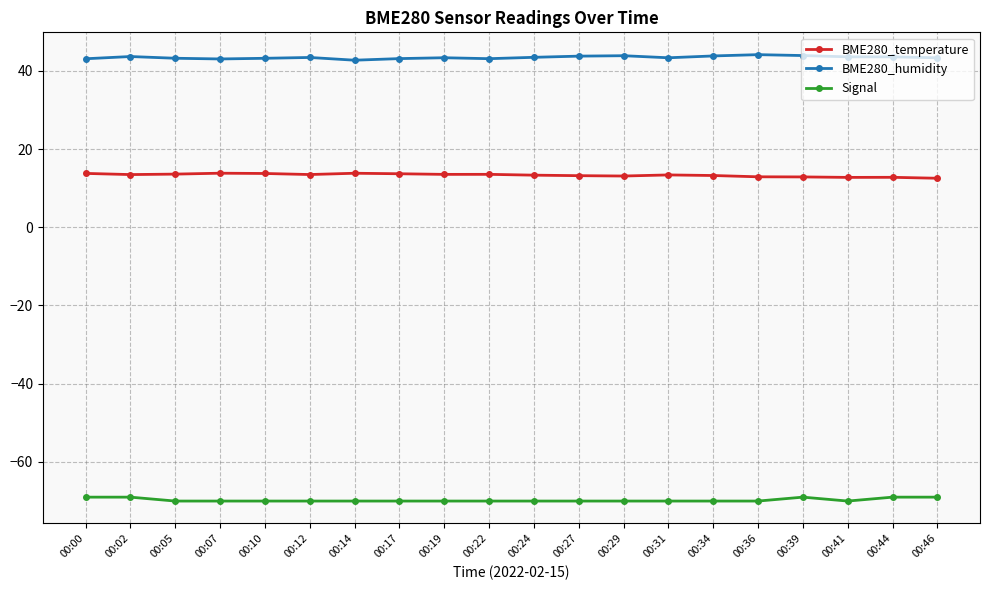

Is it true that Signal equals -70.0 at 00:36?

True